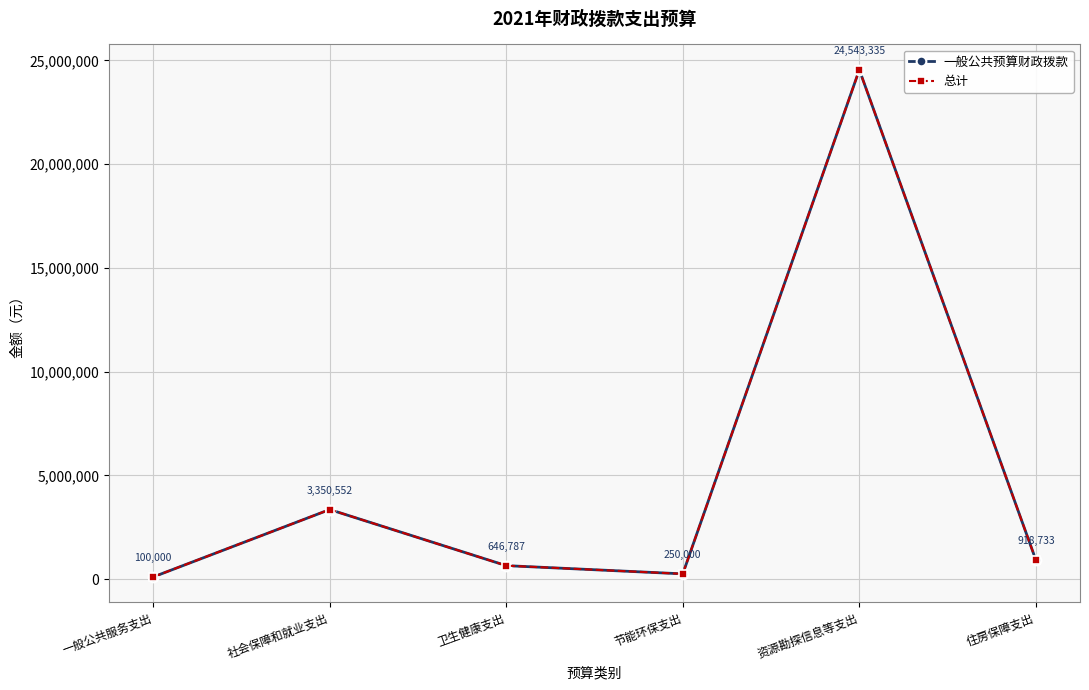

What position from the right is 住房保障支出?

1